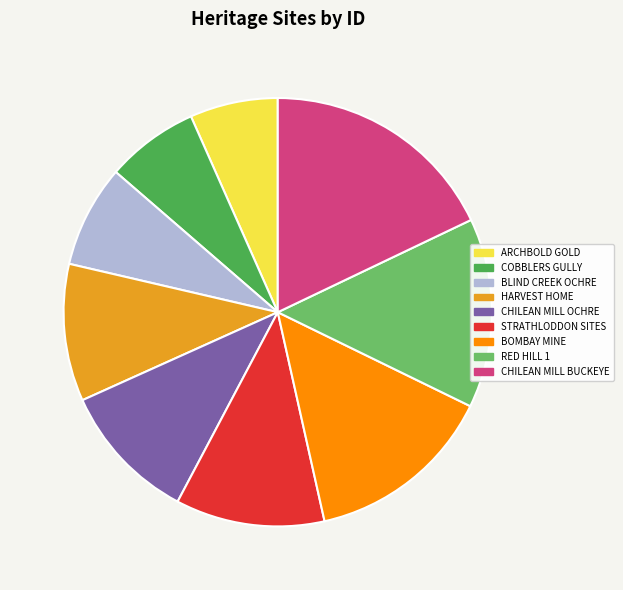

Is there a majority slice in this chart?

No